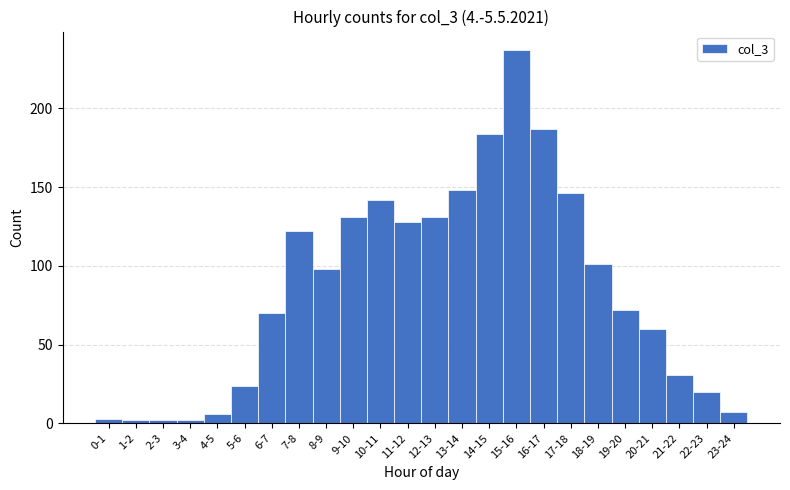

Reading left to right, extract all data points from this chart.

0-1=3	1-2=2	2-3=2	3-4=2	4-5=6	5-6=24	6-7=70	7-8=122	8-9=98	9-10=131	10-11=142	11-12=128	12-13=131	13-14=148	14-15=184	15-16=237	16-17=187	17-18=146	18-19=101	19-20=72	20-21=60	21-22=31	22-23=20	23-24=7